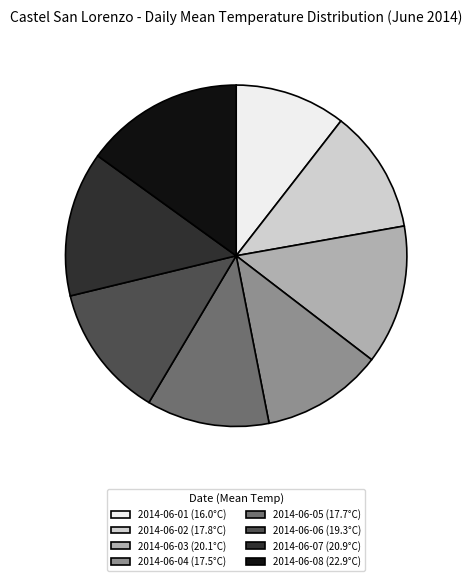

Count the number of slices in the pie.

8